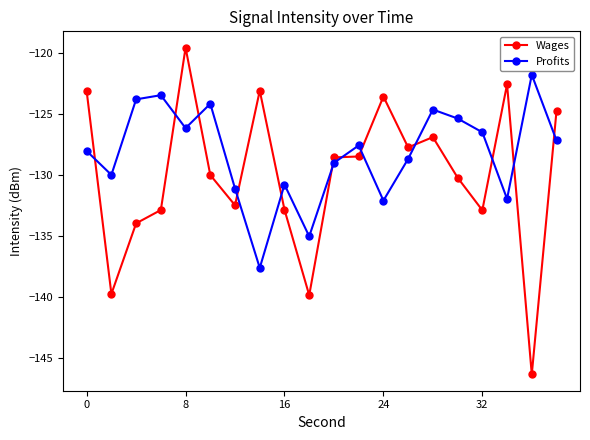

How many data points in Wages are less than -128?

12